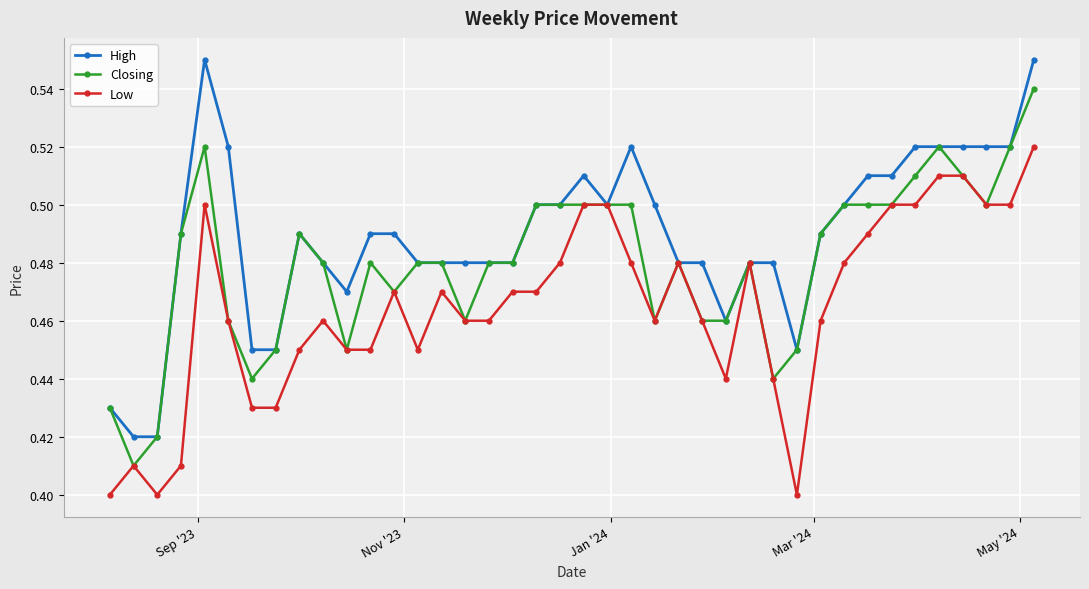

List the series in order of their overall mean, highest first.

High, Closing, Low